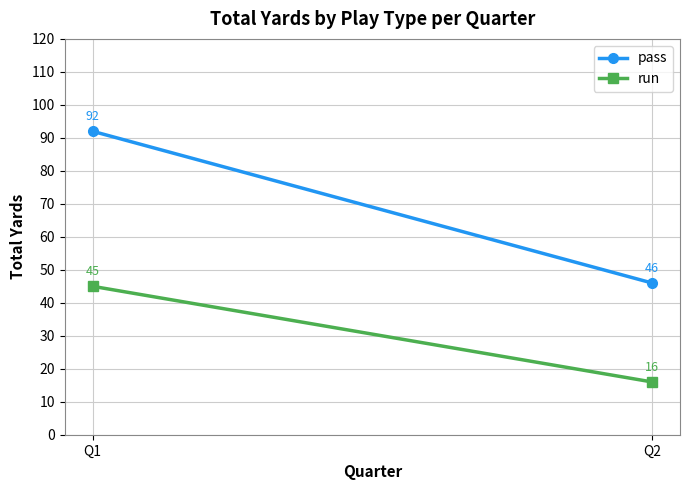

Count the number of categories in the chart.

2